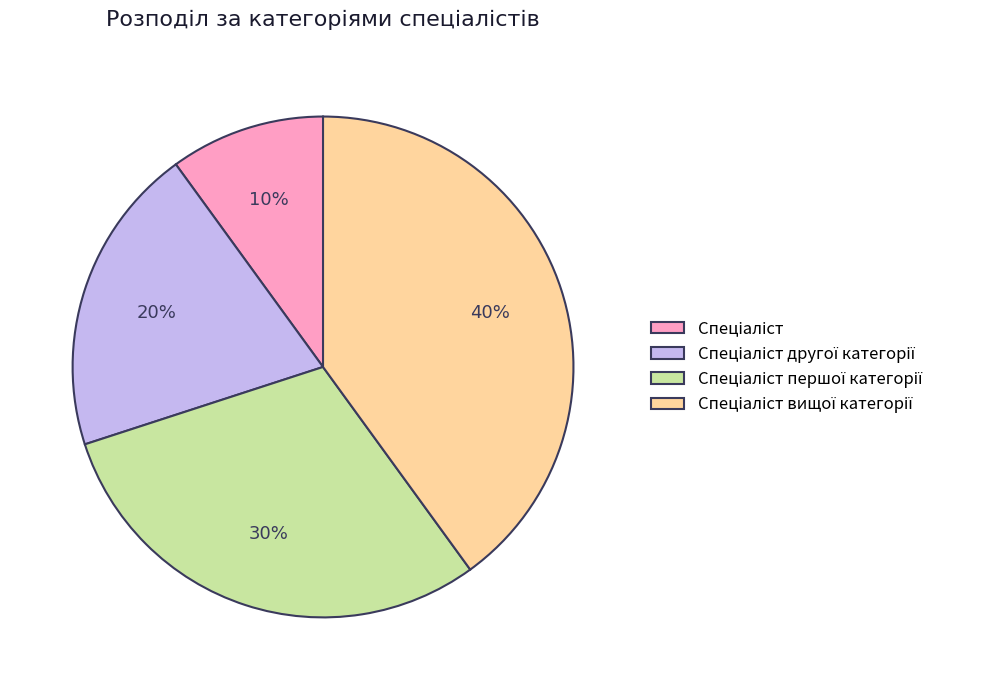

To the nearest percent, what is the average slice percentage?

25%